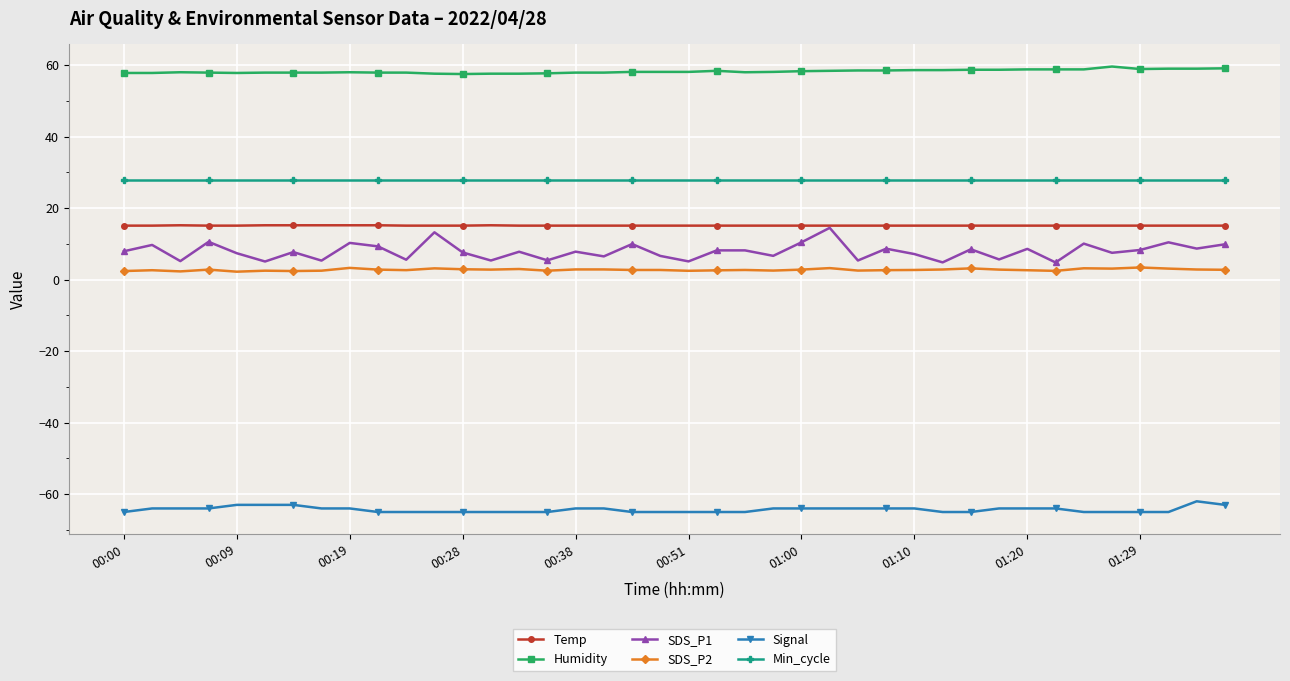

How many data points does each series have?

40